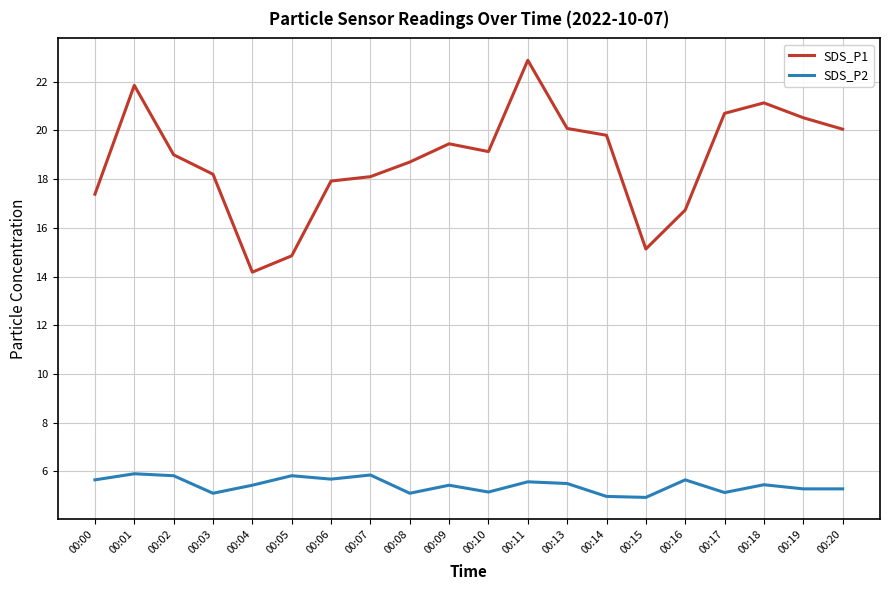

True or false: SDS_P1 and SDS_P2 cross at least once.

False